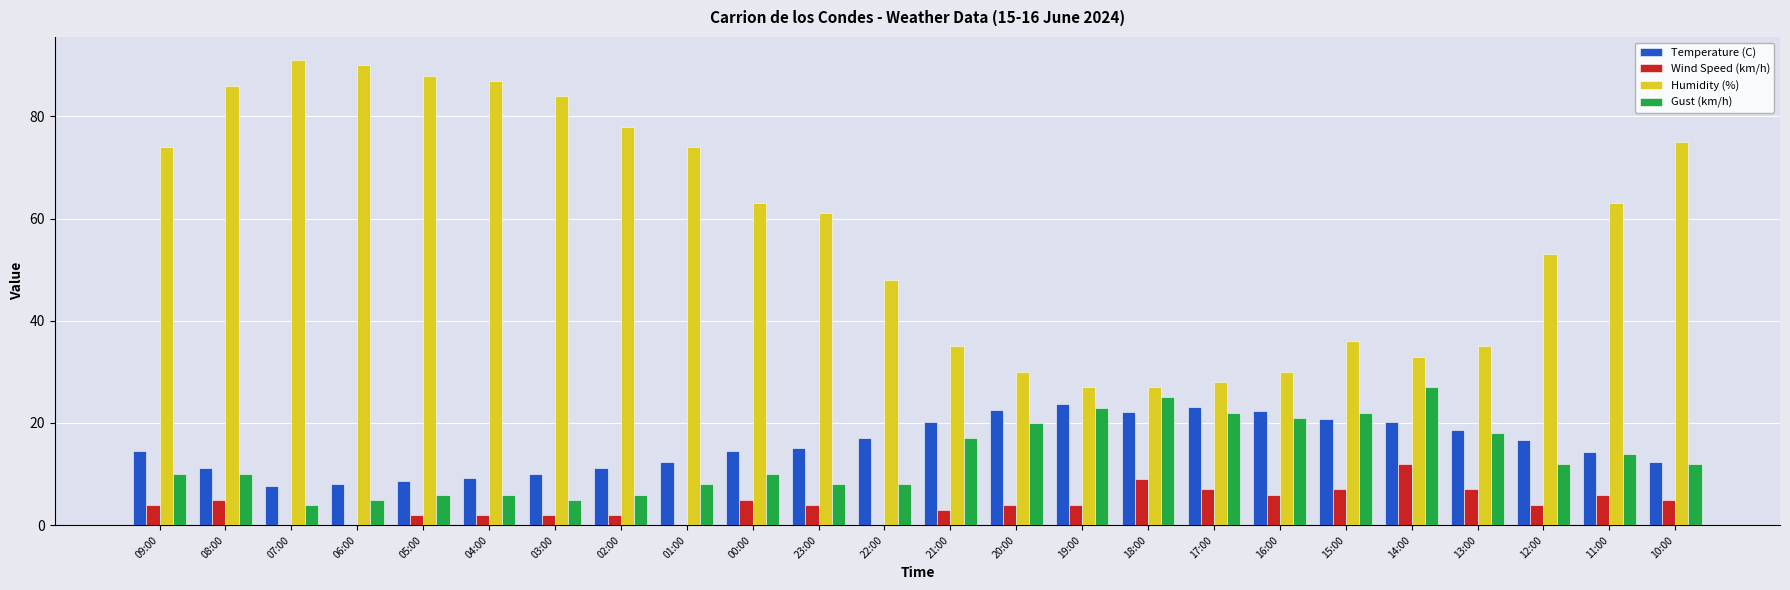

Which series has the largest total across all categories?

Humidity (%)